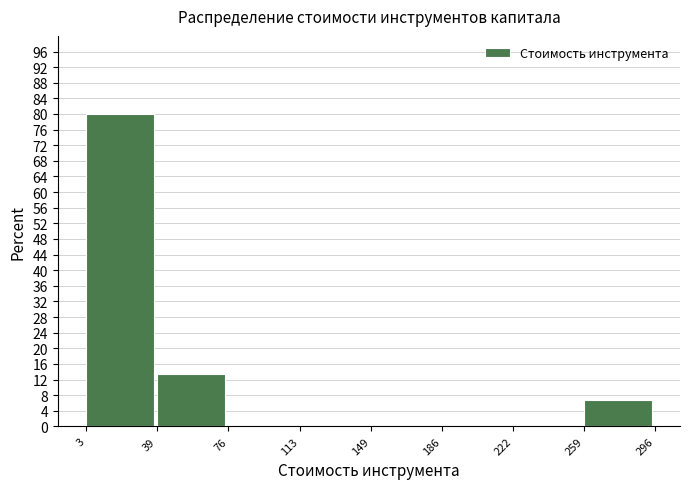

How tall is the bar that spans 39 to 76 on the x-axis? The values are not printed on the chart, so give them approximately, as read against the axis.

13.5